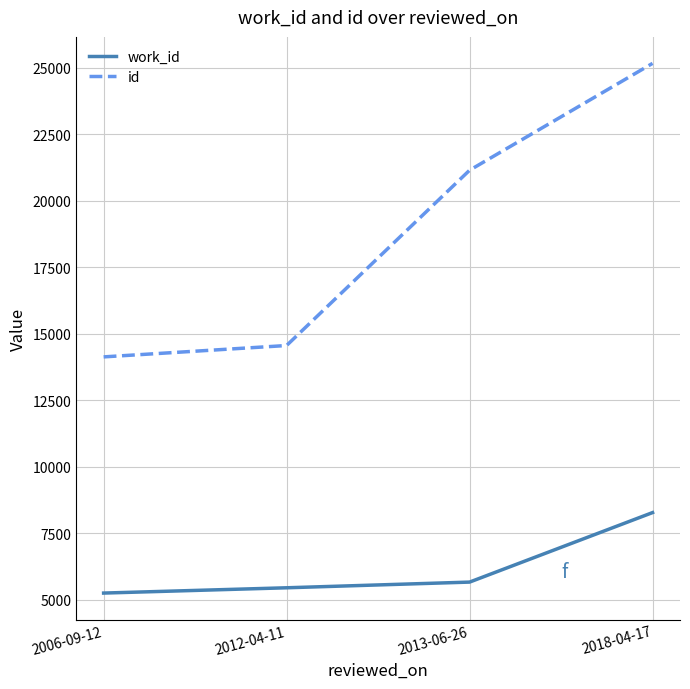

Where is id nearest to the value 19651?

2013-06-26